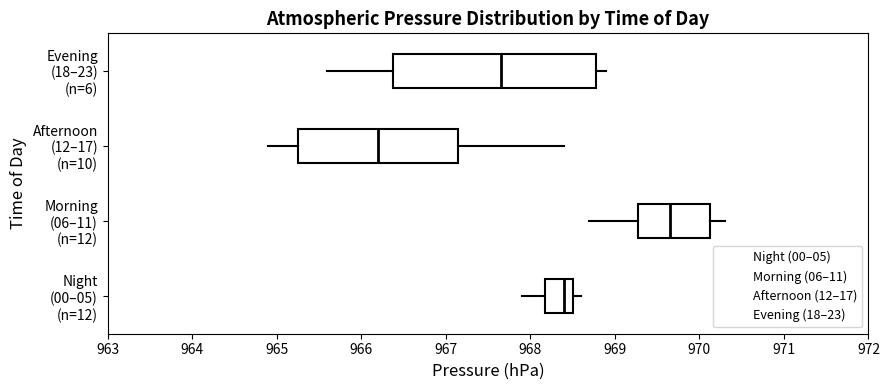

Reading bottom to top, transcribe this box plot: for each box, give where its median line is, the range the box spans, and where its two whiskers end, as read against the x-axis. The values are not printed on the chart, so give them approximately, as read against the axis.

Night (00–05) (n=12): median 968.4, box 968.2 to 968.5, whiskers 967.9 to 968.6
Morning (06–11) (n=12): median 969.7, box 969.3 to 970.1, whiskers 968.7 to 970.3
Afternoon (12–17) (n=10): median 966.2, box 965.3 to 967.2, whiskers 964.9 to 968.4
Evening (18–23) (n=6): median 967.7, box 966.4 to 968.8, whiskers 965.6 to 968.9